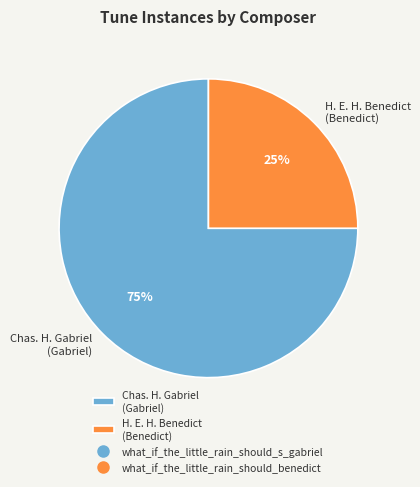

How many segments does this pie chart have?

2